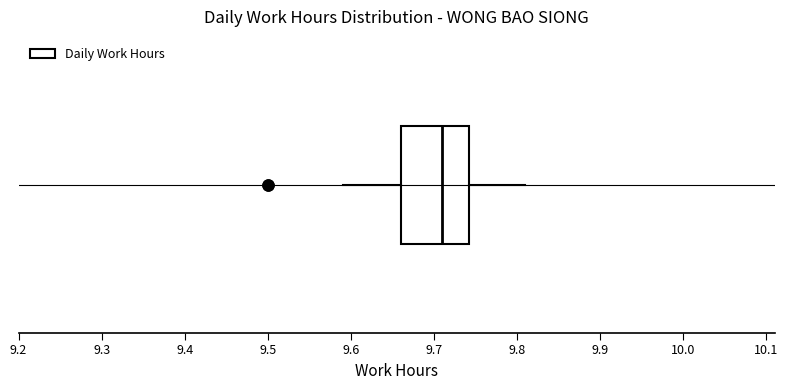

Transcribe this box plot: give where the median line is, the range the box spans, and where the two whiskers end, as read against the x-axis. The values are not printed on the chart, so give them approximately, as read against the axis.

median 9.71, box 9.66 to 9.74, whiskers 9.59 to 9.81